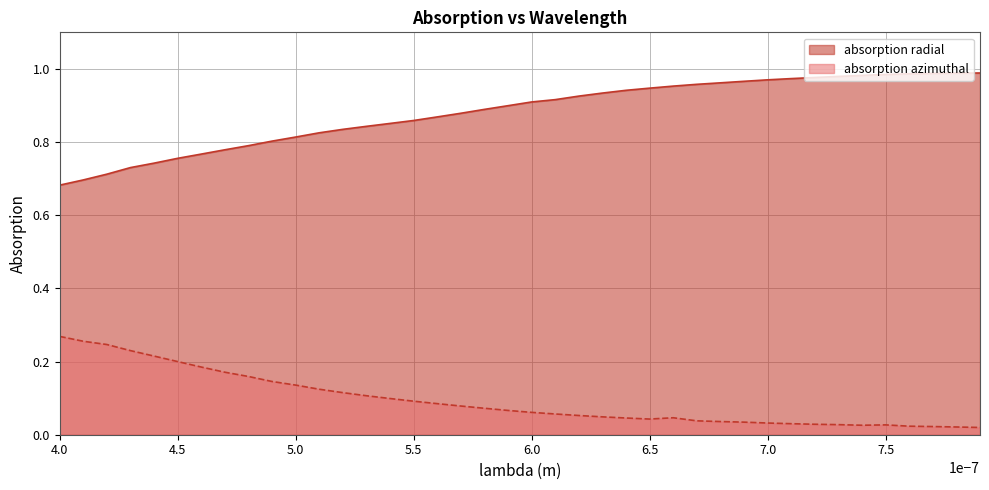

What is the difference between the maximum and minimum values in the absorption radial series?

0.3